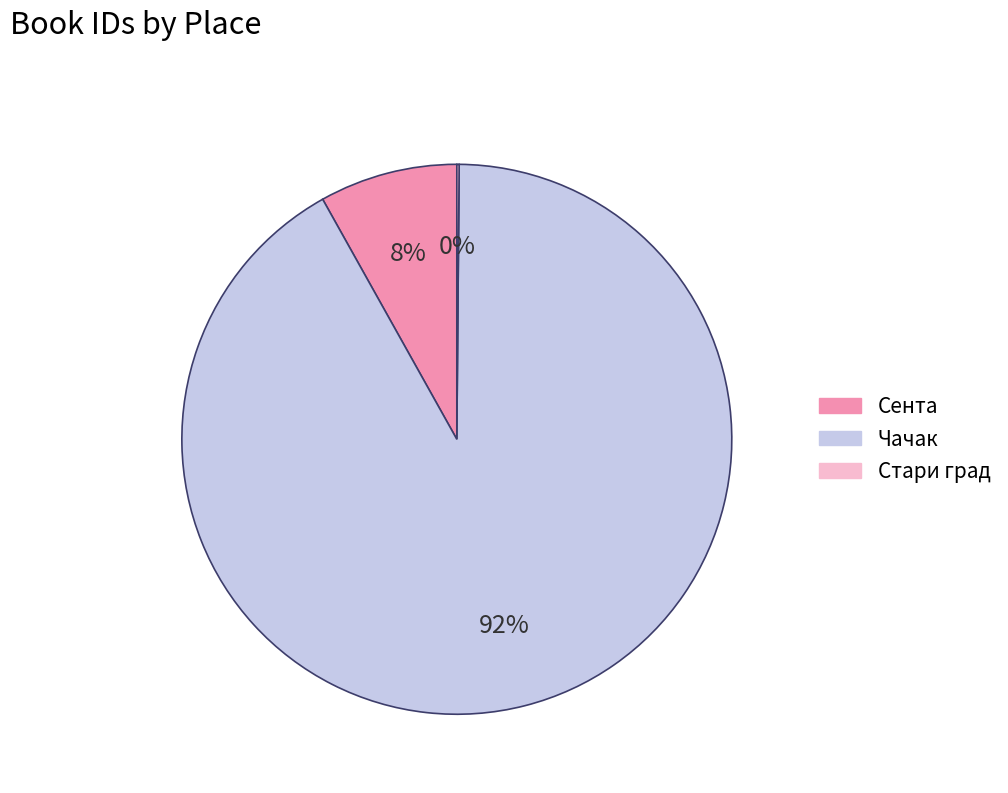

To the nearest percent, what is the difference between the Чачак and Сента slice percentages?

84%